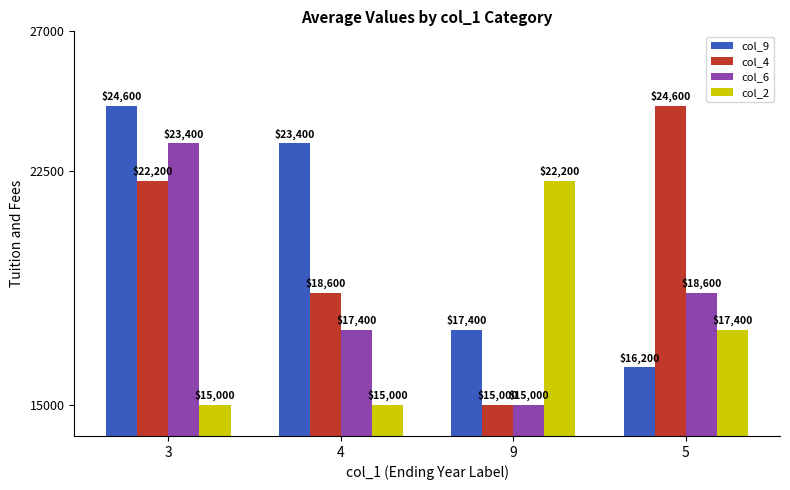

How many bars are there in each group?

4